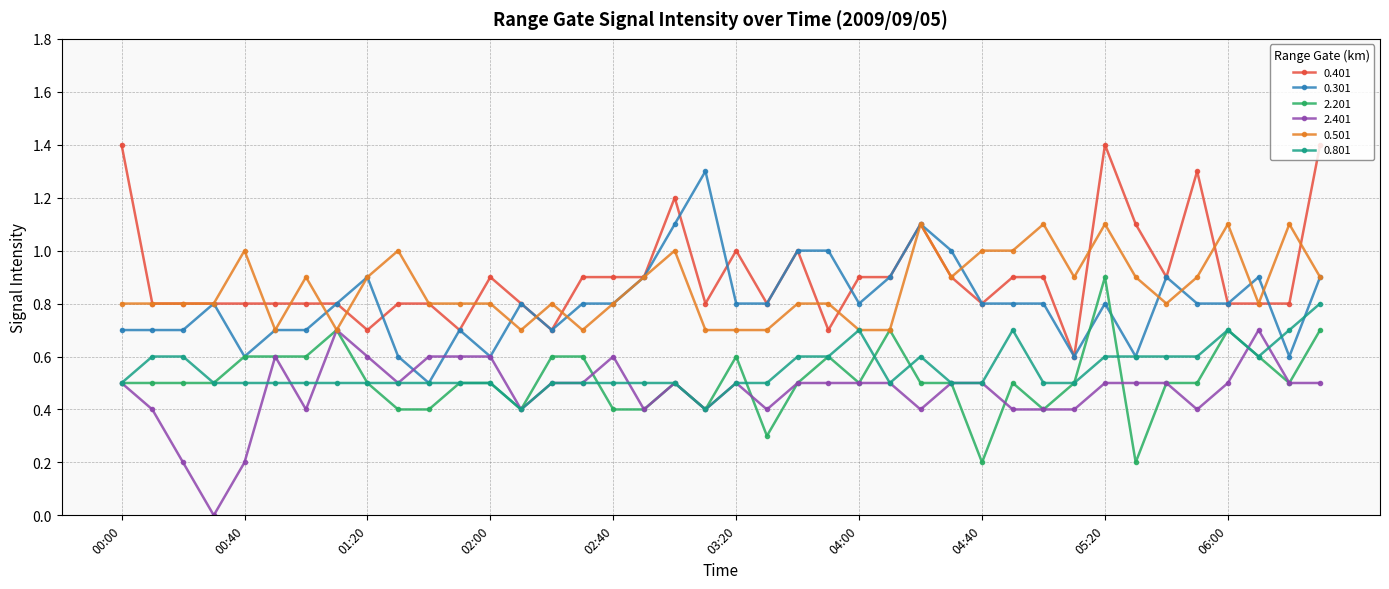

True or false: 0.801 and 0.401 cross at least once.

False